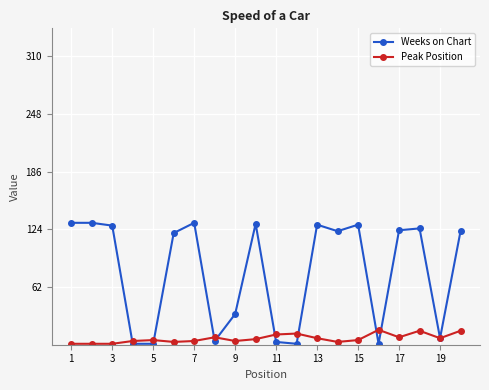

Which series has the largest total across all categories?

Weeks on Chart